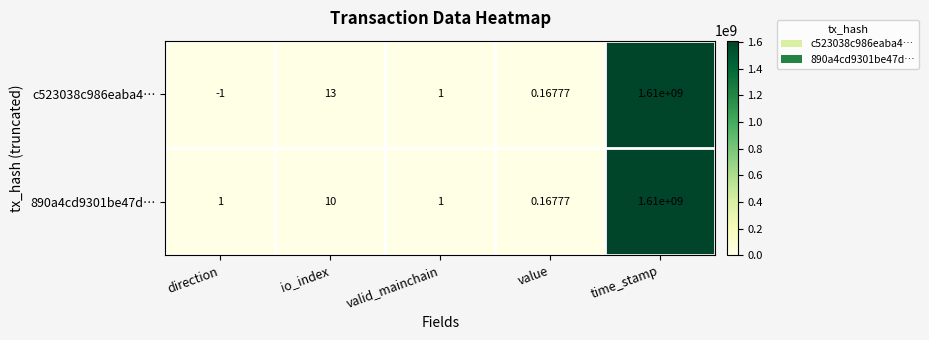

How many values in c523038c986eaba4… are below zero?

1